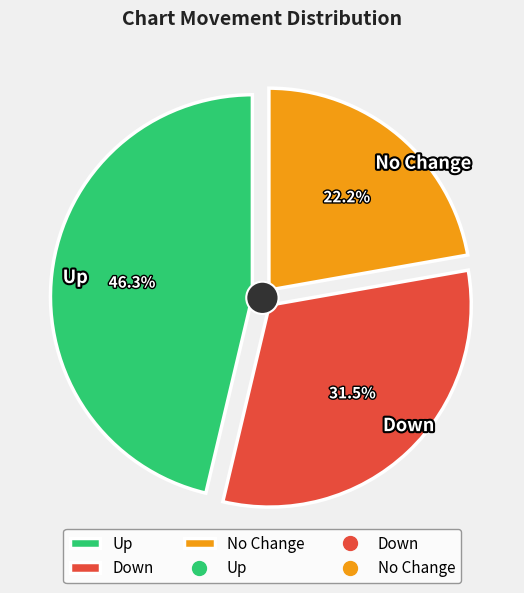

Does - account for over 50% of the chart?

No